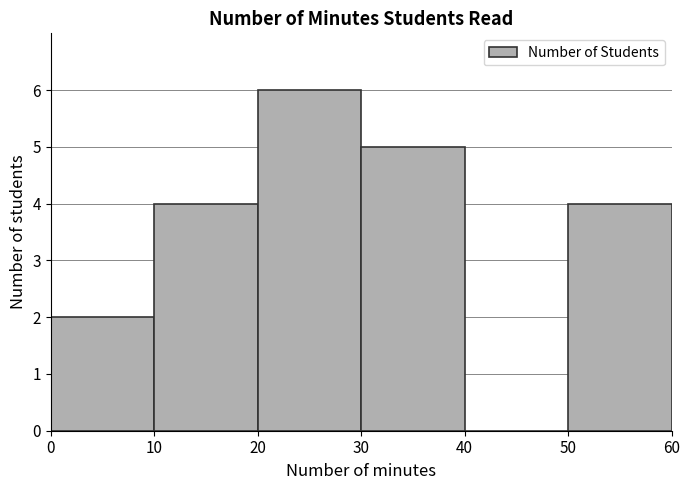

How tall is the bar that spans 10 to 20 on the x-axis? The values are not printed on the chart, so give them approximately, as read against the axis.

4